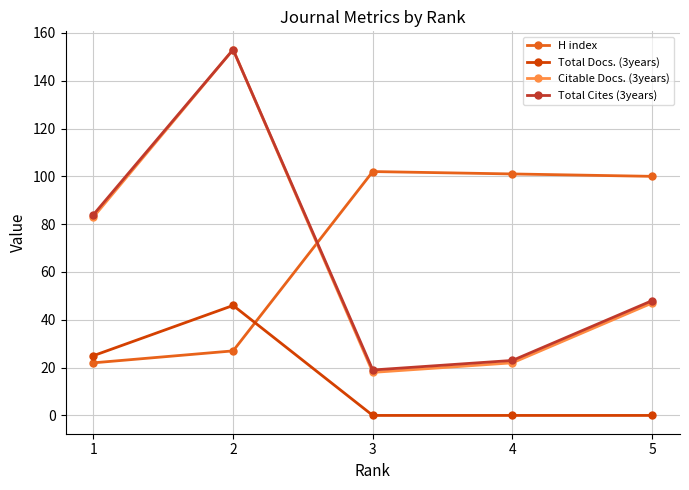

Count the number of data series in this chart.

4